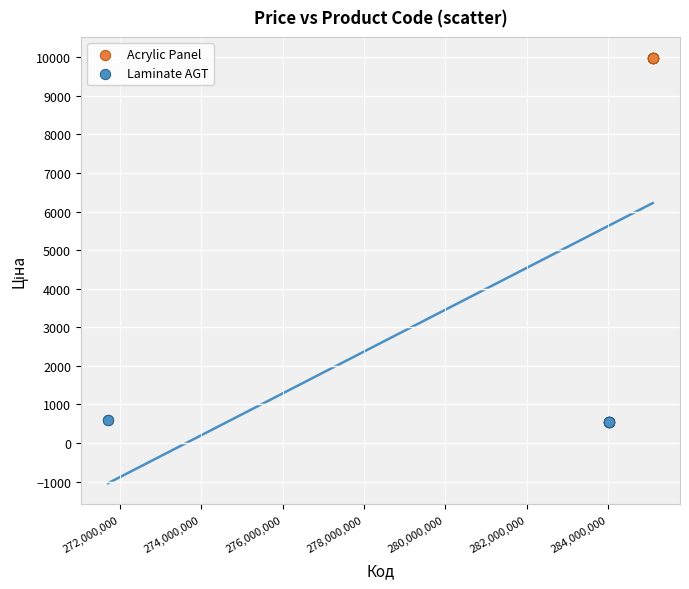

Which series contains the lowest Y value?

Laminate AGT